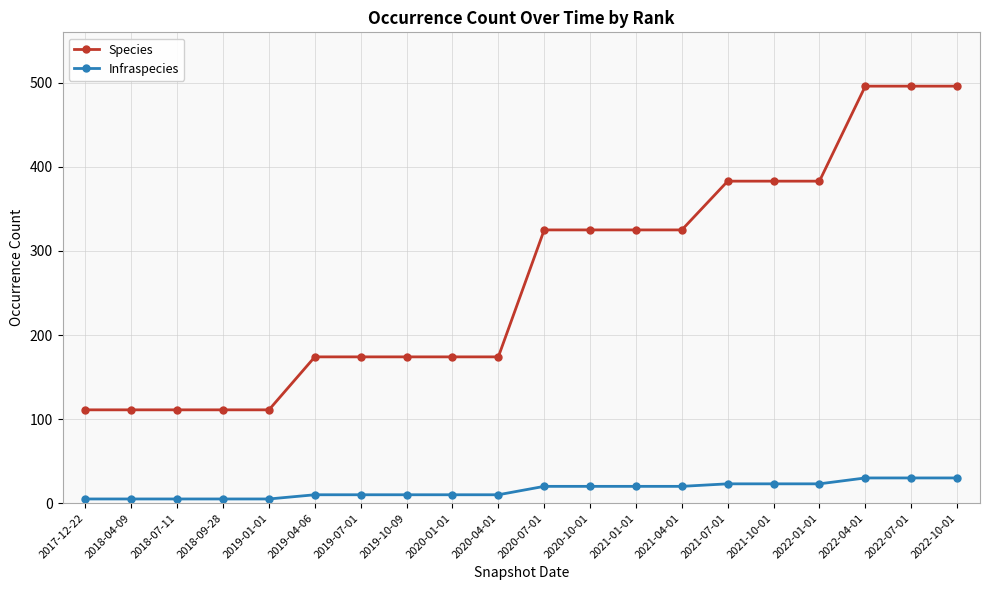

Does the chart display data point markers on the line(s)?

Yes